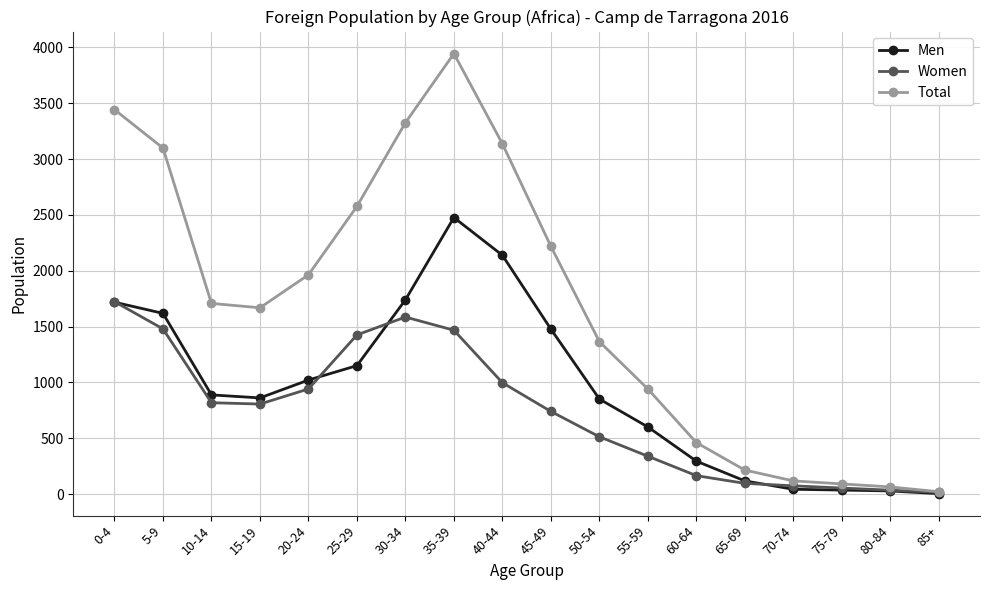

The Women series shows 428 at 30-34. True or false?

False